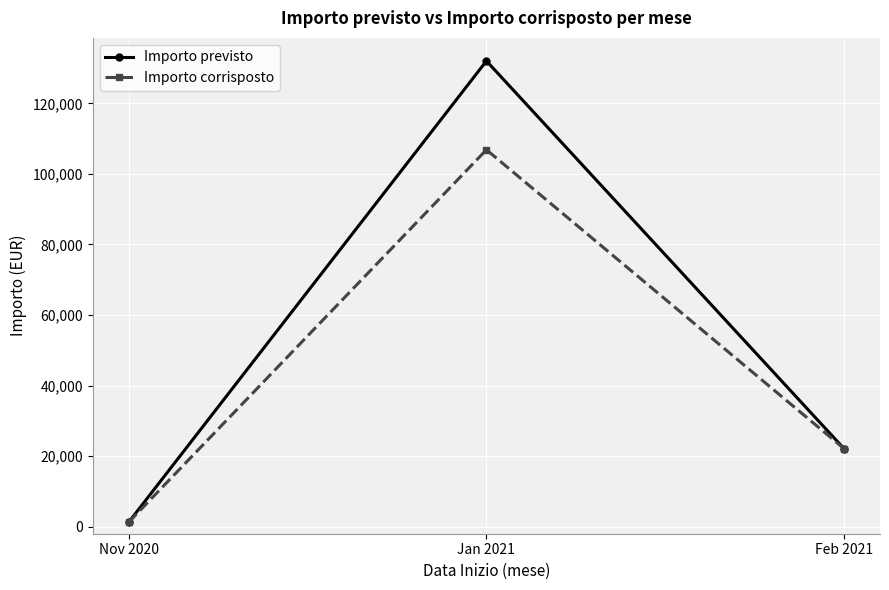

Between Jan 2021 and Feb 2021, which series saw the biggest shift?

Importo previsto